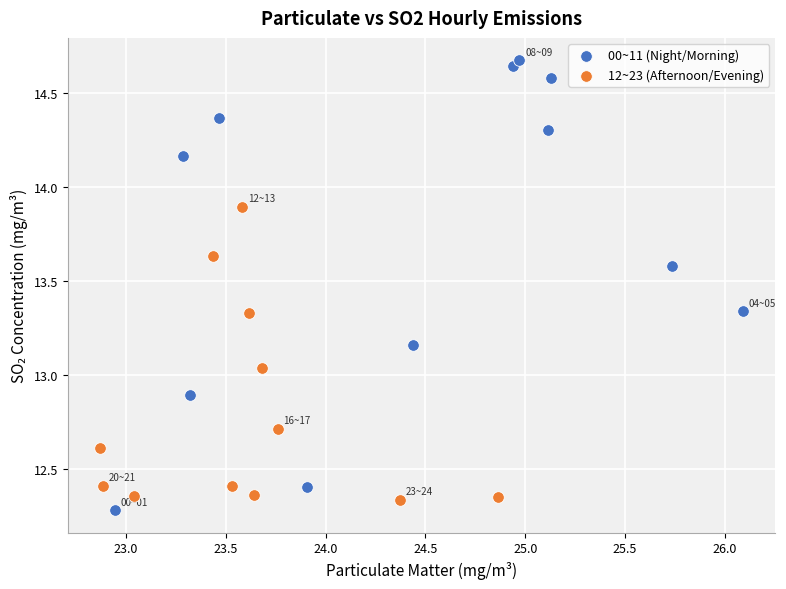

Which series contains the highest Y value?

00~11 (Night/Morning)